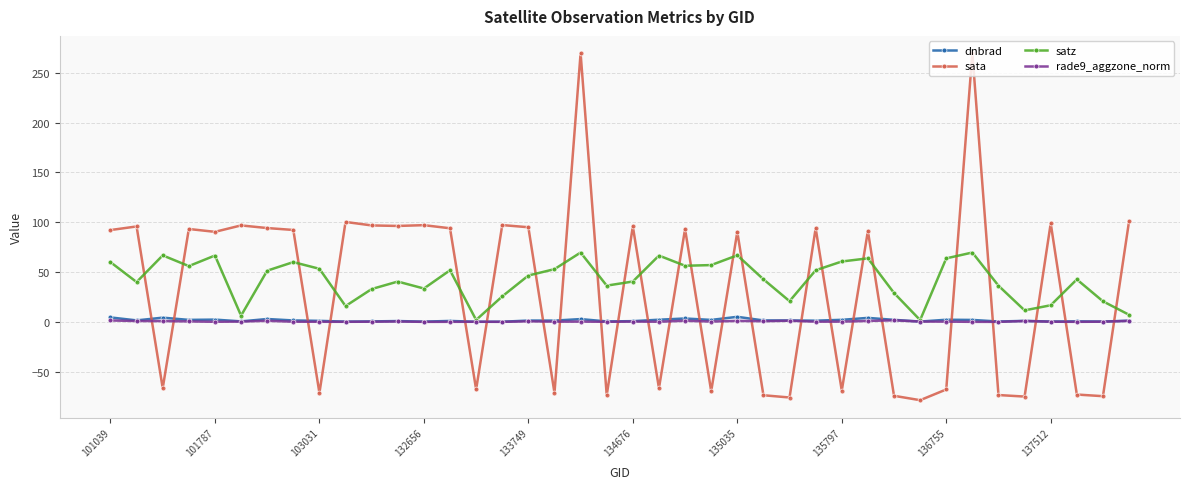

Is this an area chart (filled region under the line)?

No